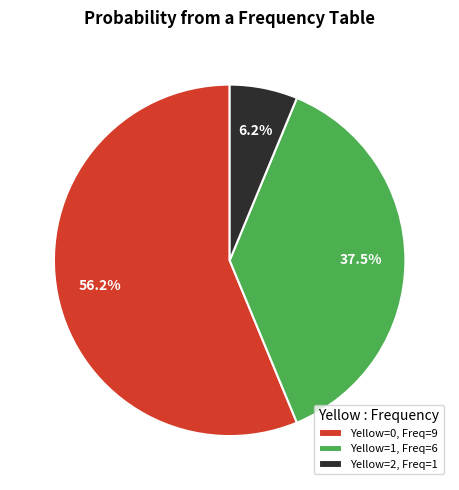

To the nearest percent, what is the difference between the largest and smallest slice percentages?

50%